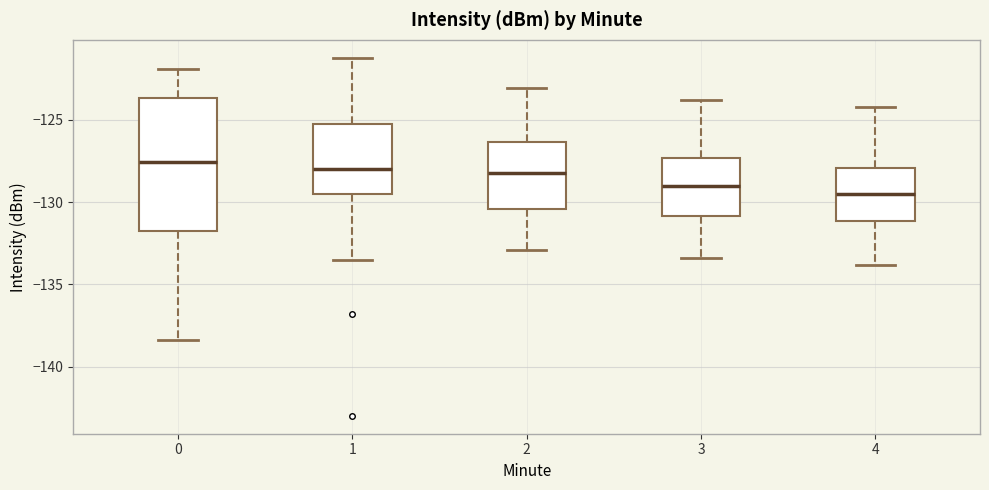

Comparing the boxes themselves (not the whiskers), which one is the tallest?

0